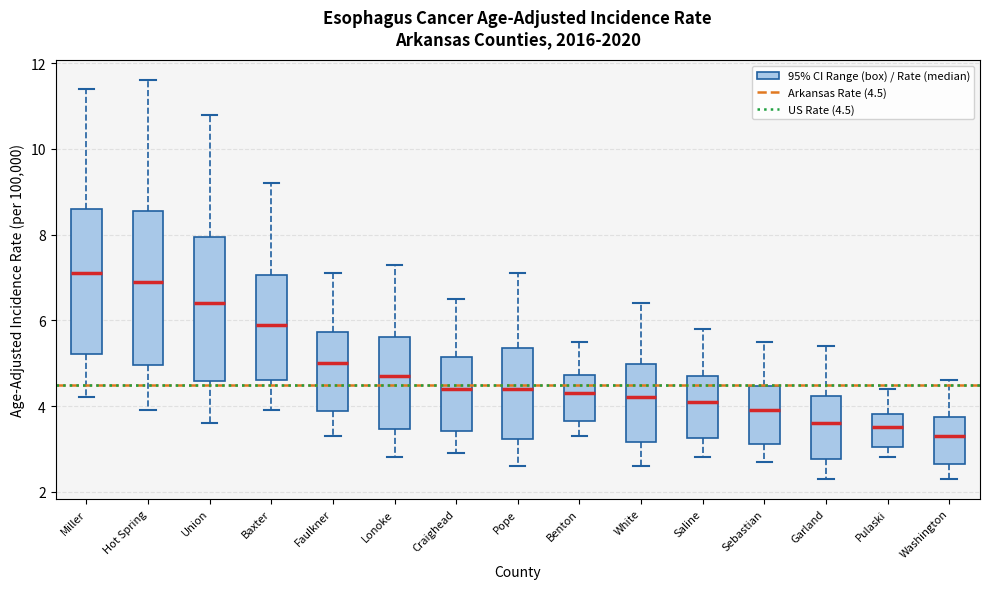

Reading left to right, read every box against the y-axis: the position of its median line, the range the box covers, and the ends of its whiskers. The values are not printed on the chart, so give them approximately, as read against the axis.

Miller: median 7.2, box 5.2 to 8.6, whiskers 4.2 to 11.4
Hot Spring: median 7.0, box 5.0 to 8.6, whiskers 4.0 to 11.6
Union: median 6.4, box 4.6 to 8.0, whiskers 3.6 to 10.8
Baxter: median 6.0, box 4.6 to 7.0, whiskers 4.0 to 9.2
Faulkner: median 5.0, box 3.8 to 5.8, whiskers 3.4 to 7.2
Lonoke: median 4.8, box 3.4 to 5.6, whiskers 2.8 to 7.4
Craighead: median 4.4, box 3.4 to 5.2, whiskers 3.0 to 6.6
Pope: median 4.4, box 3.2 to 5.4, whiskers 2.6 to 7.2
Benton: median 4.4, box 3.6 to 4.8, whiskers 3.4 to 5.6
White: median 4.2, box 3.2 to 5.0, whiskers 2.6 to 6.4
Saline: median 4.2, box 3.2 to 4.6, whiskers 2.8 to 5.8
Sebastian: median 4.0, box 3.2 to 4.4, whiskers 2.8 to 5.6
Garland: median 3.6, box 2.8 to 4.2, whiskers 2.4 to 5.4
Pulaski: median 3.6, box 3.0 to 3.8, whiskers 2.8 to 4.4
Washington: median 3.4, box 2.6 to 3.8, whiskers 2.4 to 4.6